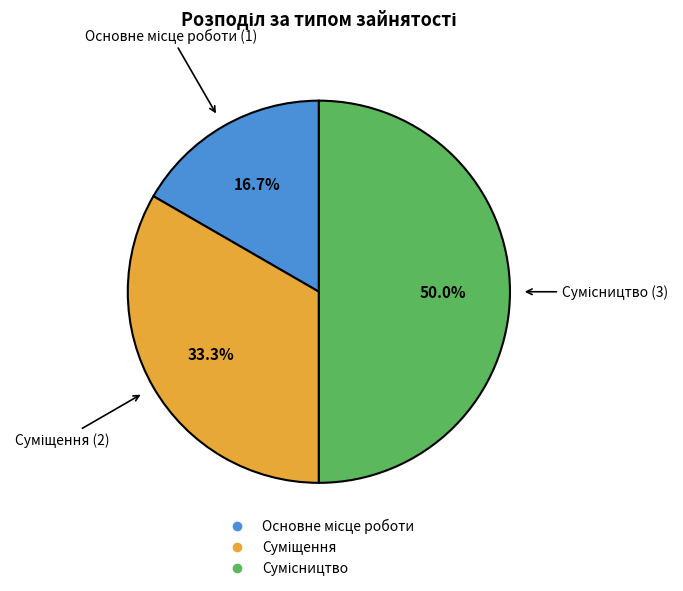

To the nearest percent, what percentage of the pie is Сумісництво?

50%